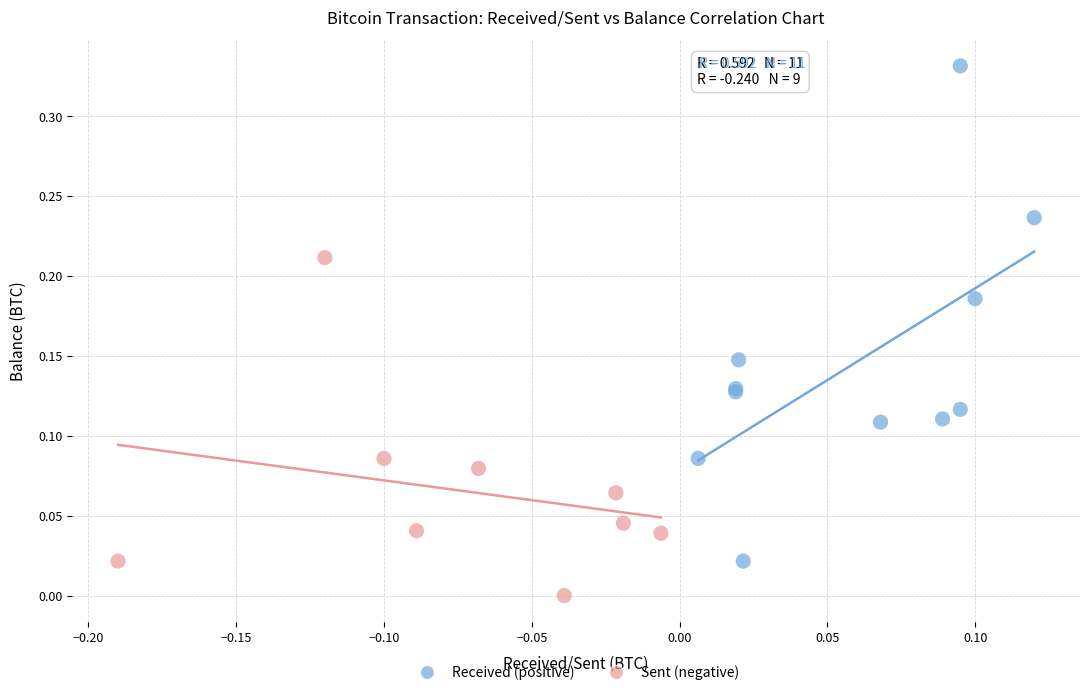

Which series has the largest Y range (max minus min)?

Received (positive)